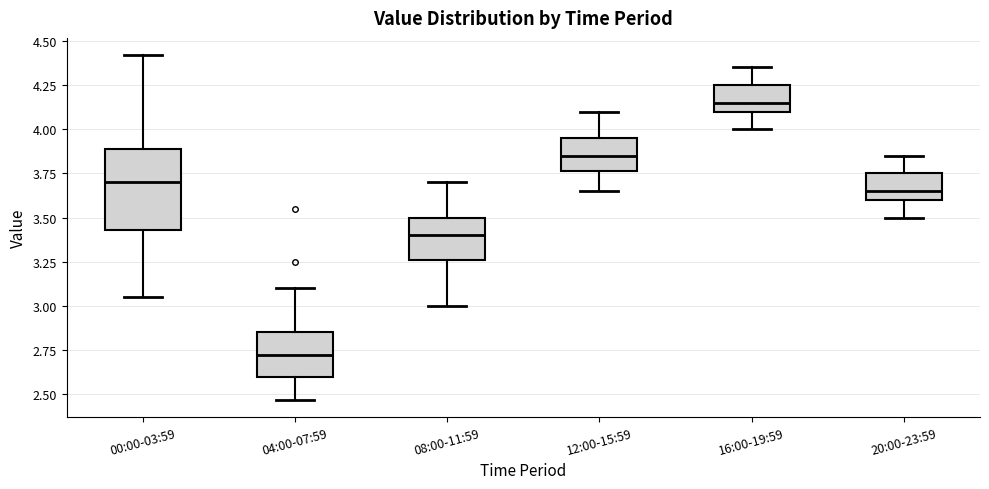

Reading left to right, transcribe this box plot: for each box, give where its median line is, the range the box spans, and where its two whiskers end, as read against the y-axis. The values are not printed on the chart, so give them approximately, as read against the axis.

00:00-03:59: median 3.70, box 3.45 to 3.90, whiskers 3.05 to 4.40
04:00-07:59: median 2.75, box 2.60 to 2.85, whiskers 2.45 to 3.10
08:00-11:59: median 3.40, box 3.25 to 3.50, whiskers 3.00 to 3.70
12:00-15:59: median 3.85, box 3.75 to 3.95, whiskers 3.65 to 4.10
16:00-19:59: median 4.15, box 4.10 to 4.25, whiskers 4.00 to 4.35
20:00-23:59: median 3.65, box 3.60 to 3.75, whiskers 3.50 to 3.85